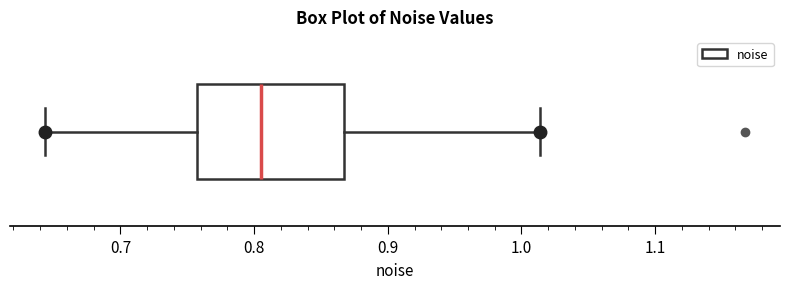

Transcribe this box plot: give where the median line is, the range the box spans, and where the two whiskers end, as read against the x-axis. The values are not printed on the chart, so give them approximately, as read against the axis.

median 0.81, box 0.76 to 0.87, whiskers 0.64 to 1.01